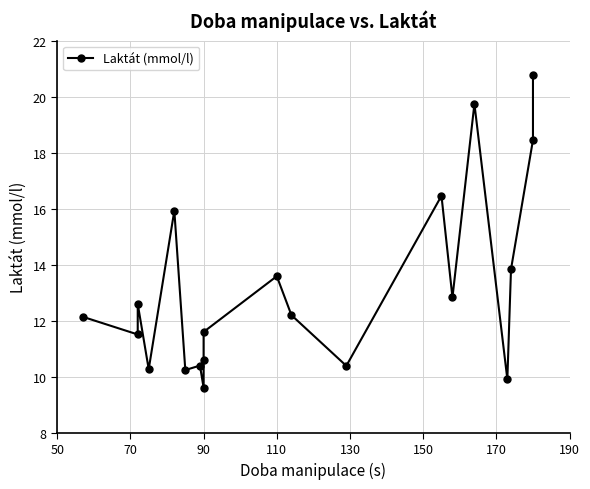

What is the minimum value shown in the chart?

9.6